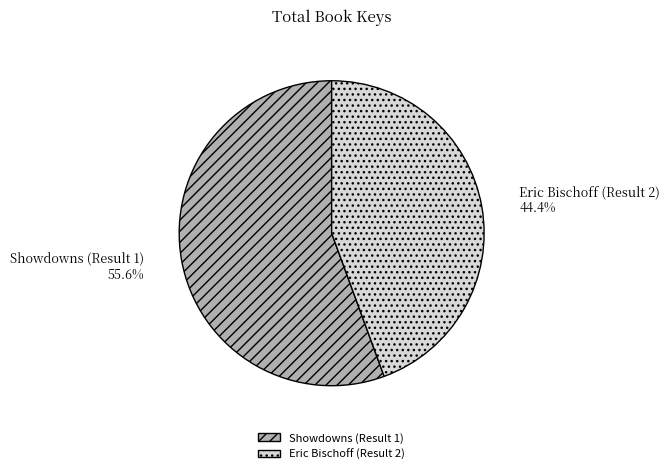

Count the number of slices in the pie.

2